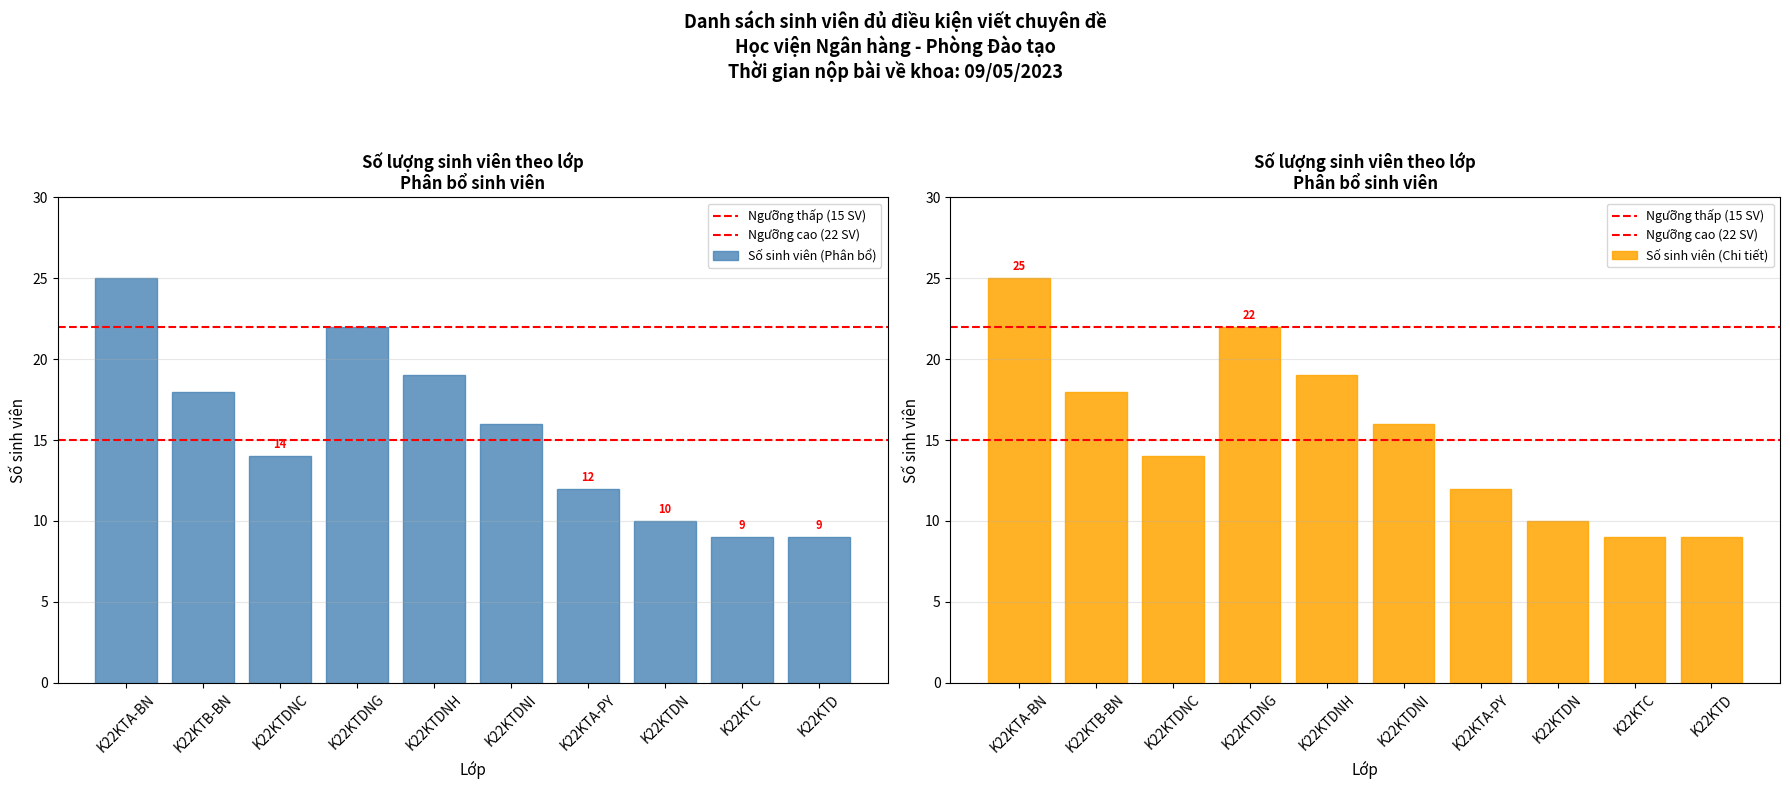

Which series changed the most between K22KTA-BN and K22KTA-BN?

Số sinh viên